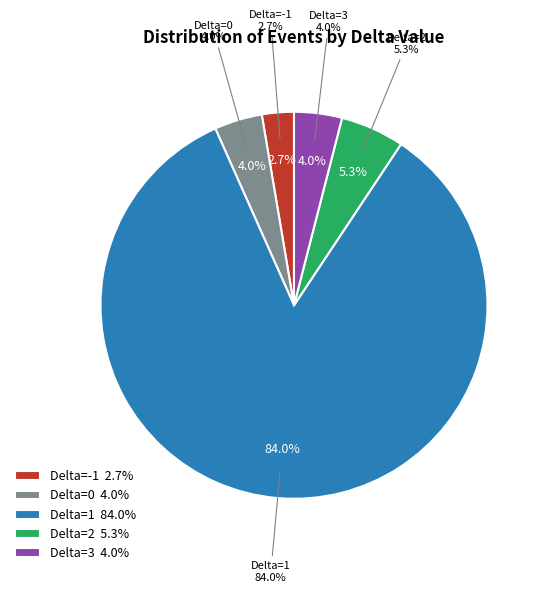

Which slice is the largest?

1